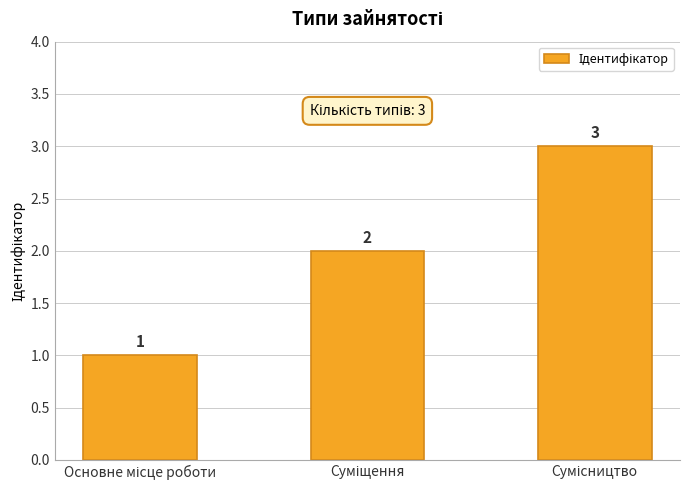

Reading left to right, transcribe all the data shown in this chart.

1	2	3